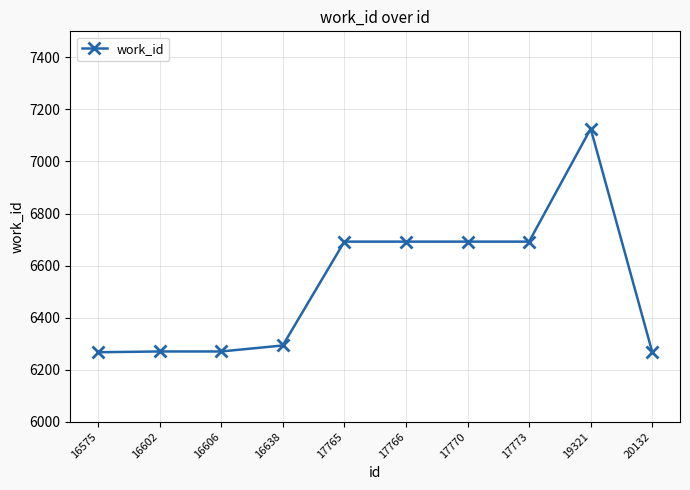

Read the value at 16575.

6267